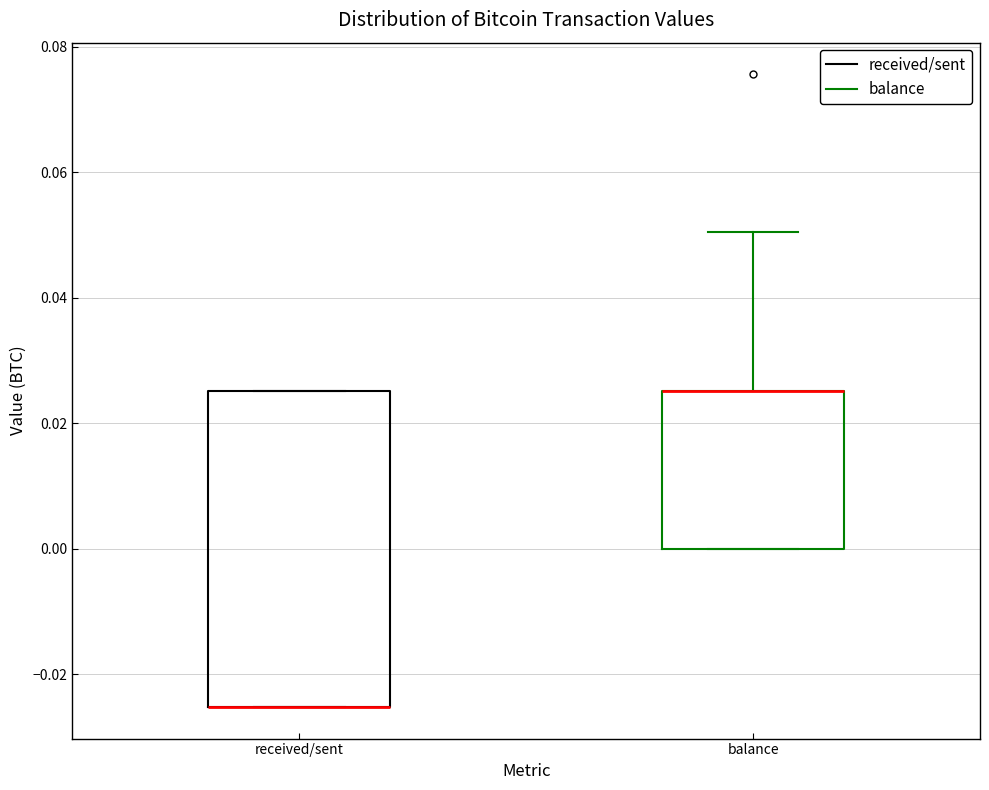

Where does the upper whisker of the box for balance end on the y-axis? The values are not printed on the chart, so give them approximately, as read against the axis.

0.050